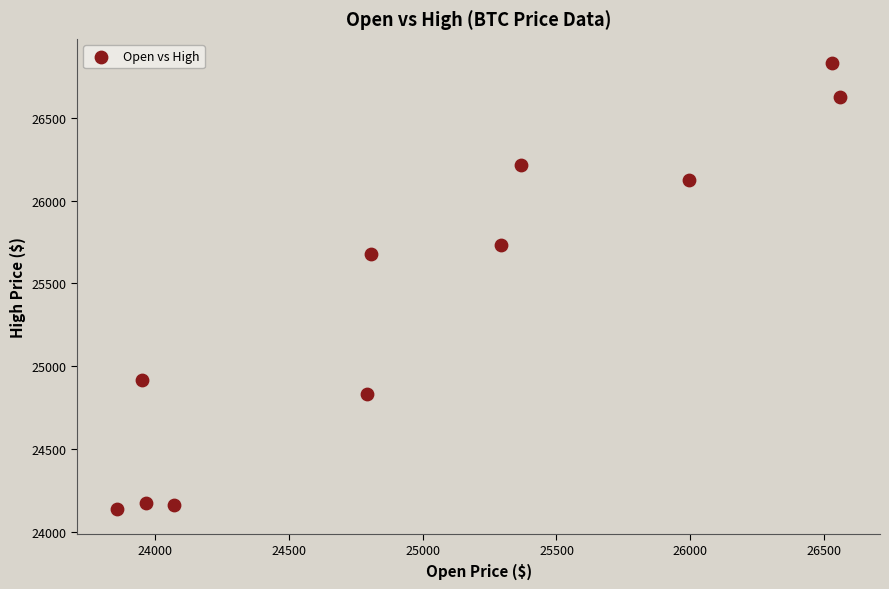

What Y value in the scatter plot is closest to 25482?

25675.9